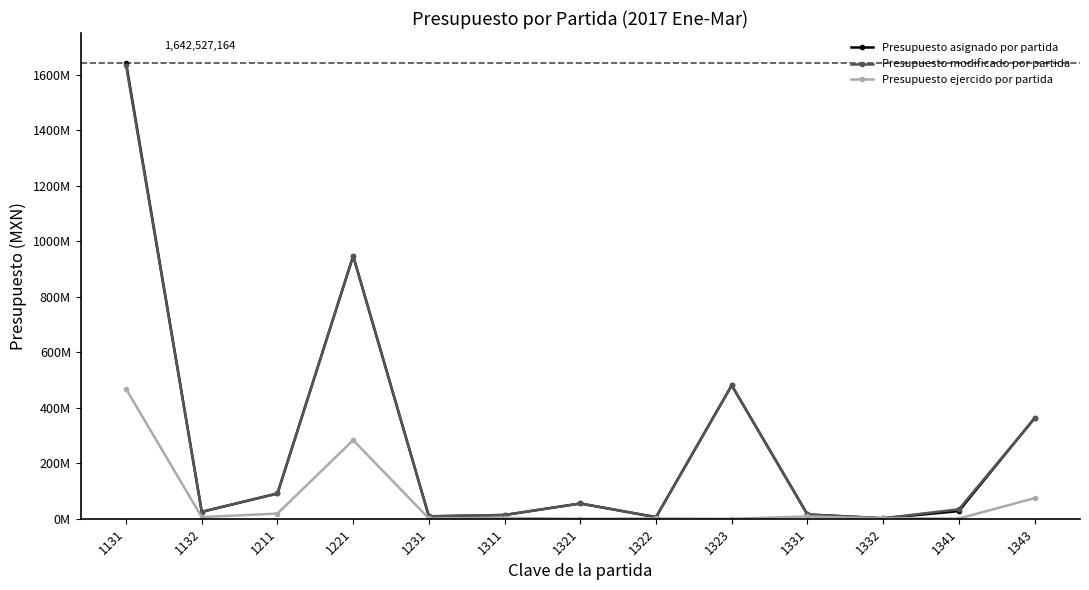

At which label does Presupuesto asignado por partida first exceed 27543369?

1131